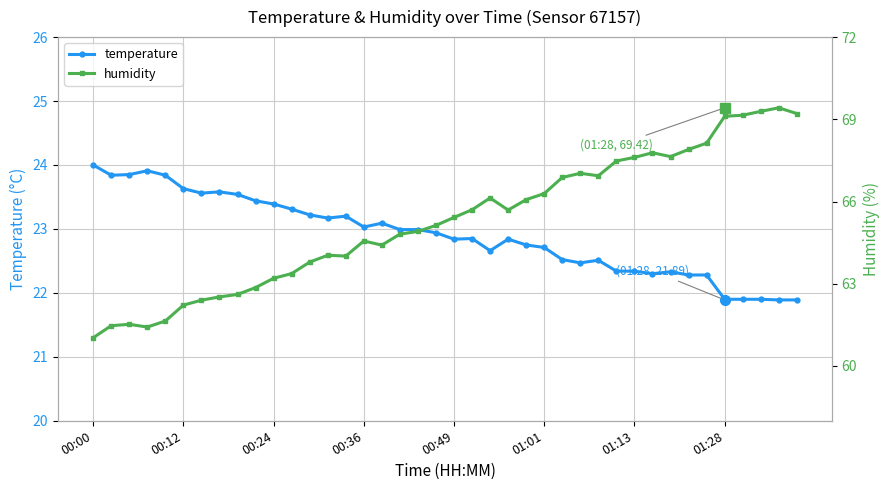

True or false: temperature has more than 0 interior local peaks.

True